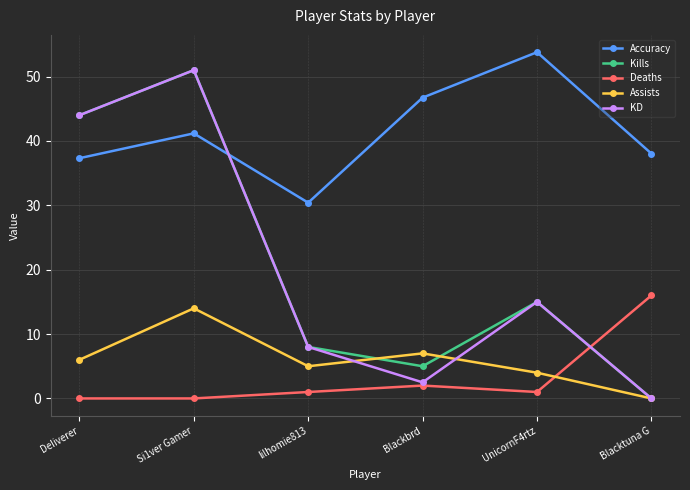

What is the value of the KD point at the 3rd from the left?

8.0